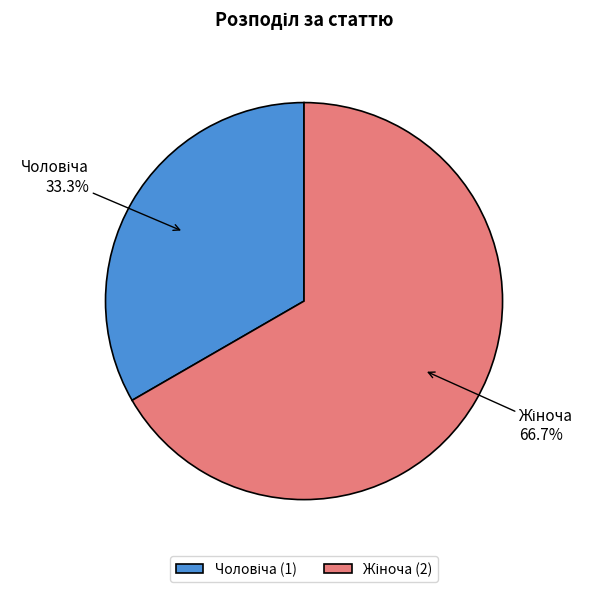

Is there any slice that represents more than half of the pie?

Yes